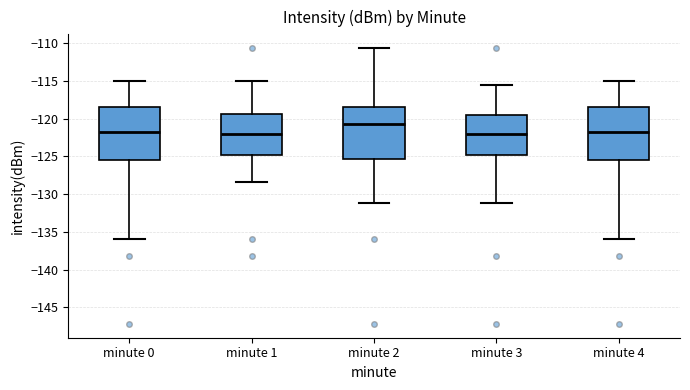

Where is the upper edge of the box for minute 0 on the y-axis? The values are not printed on the chart, so give them approximately, as read against the axis.

-118.5